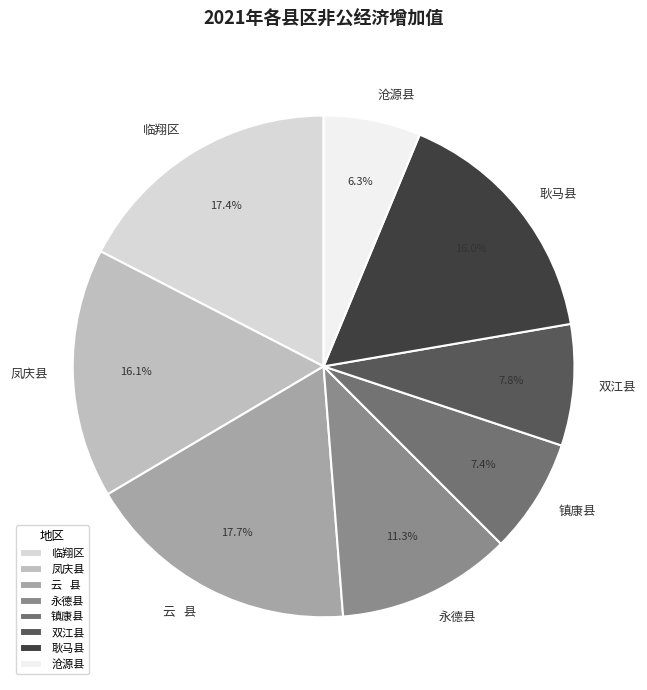

Combined, what portion of the pie is 双江县 and 凤庆县?

23.9%